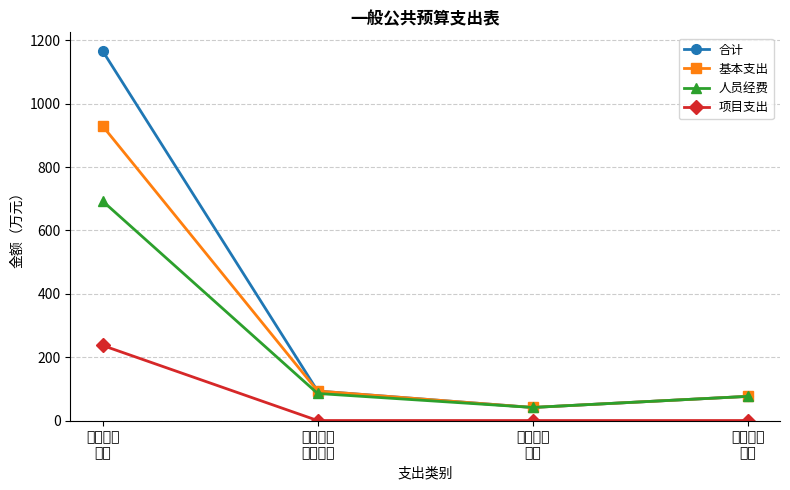

Reading right to left, what are all the values shown in this chart?

合计: 76.2	41.2	93.1	1166.8
基本支出: 76.2	41.2	93.1	929.8
人员经费: 76.2	41.2	85.3	692.8
项目支出: 0.0	0.0	0.0	237.0